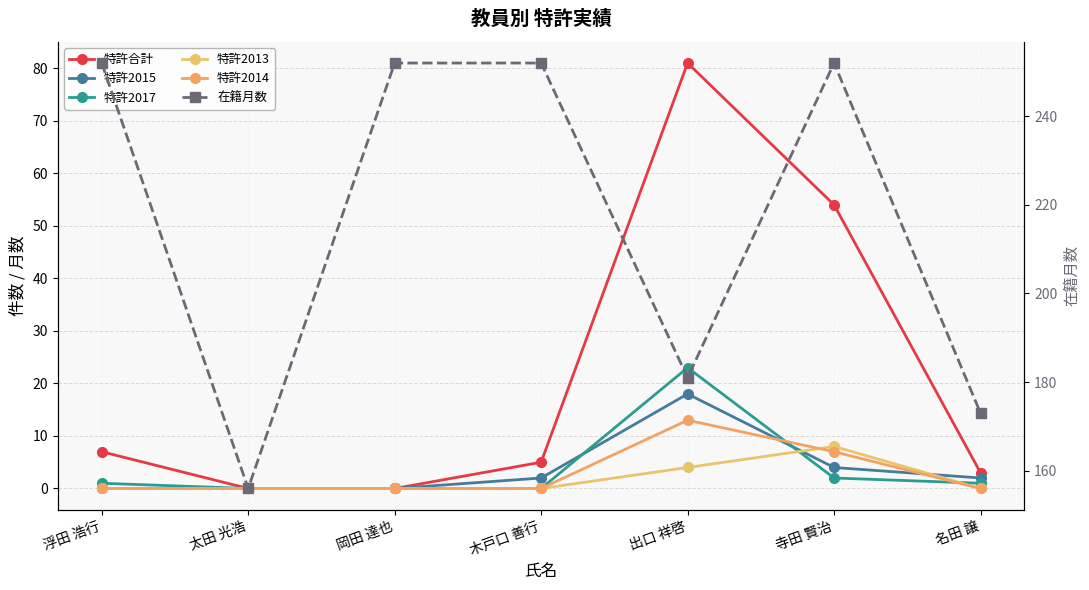

Rank the series by their maximum value, from highest to lowest.

在籍月数, 特許合計, 特許2017, 特許2015, 特許2014, 特許2013